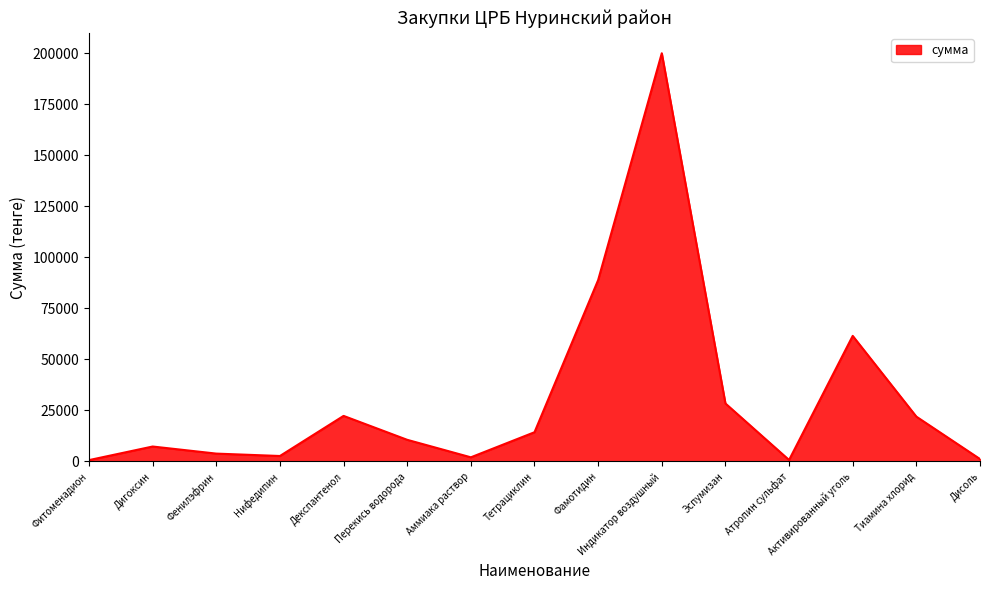

What is the difference between the maximum and minimum values?

199336.3